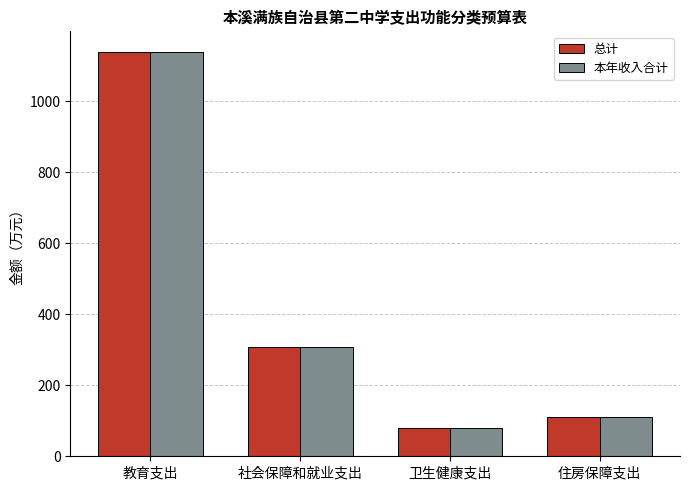

How many data points in 总计 are above 308?

2